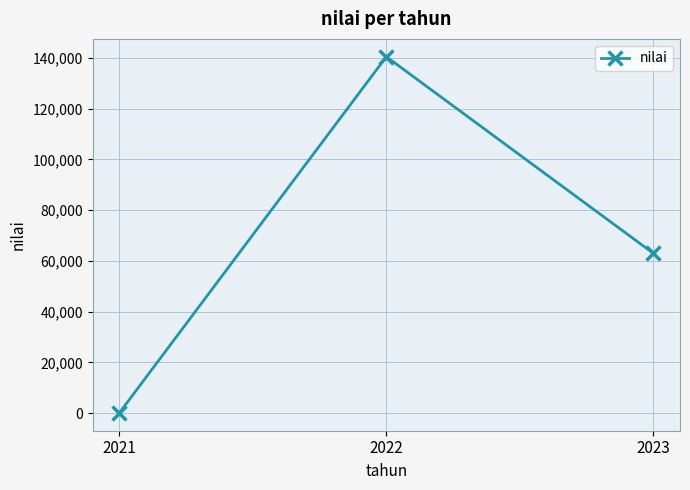

What is the change in value from 2021 to 2023?

+62924